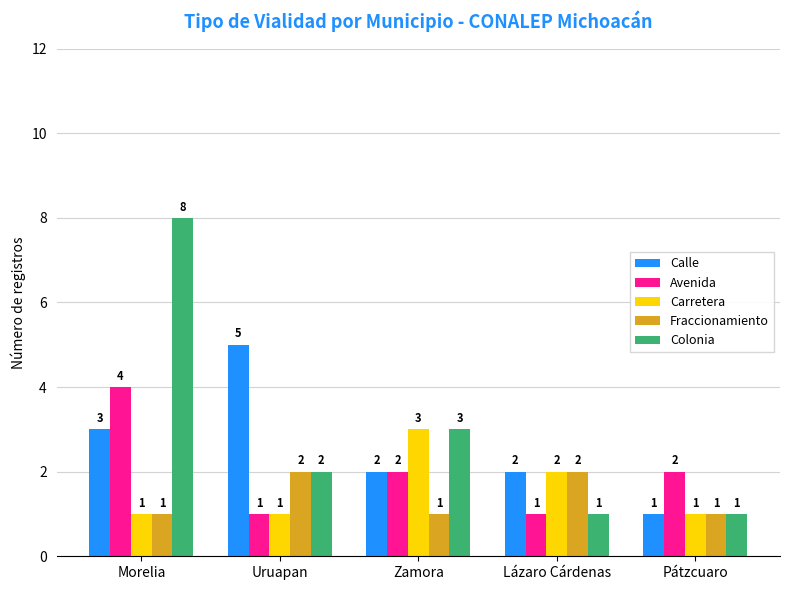

Reading right to left, extract all data points from this chart.

Calle: Pátzcuaro=1	Lázaro Cárdenas=2	Zamora=2	Uruapan=5	Morelia=3
Avenida: Pátzcuaro=2	Lázaro Cárdenas=1	Zamora=2	Uruapan=1	Morelia=4
Carretera: Pátzcuaro=1	Lázaro Cárdenas=2	Zamora=3	Uruapan=1	Morelia=1
Fraccionamiento: Pátzcuaro=1	Lázaro Cárdenas=2	Zamora=1	Uruapan=2	Morelia=1
Colonia: Pátzcuaro=1	Lázaro Cárdenas=1	Zamora=3	Uruapan=2	Morelia=8